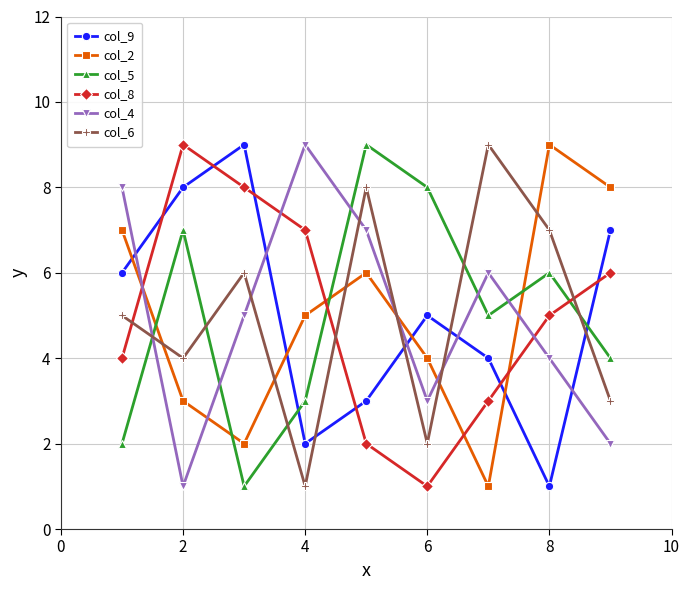

After their last crossing, which series has the higher values: col_4 or col_8?

col_8